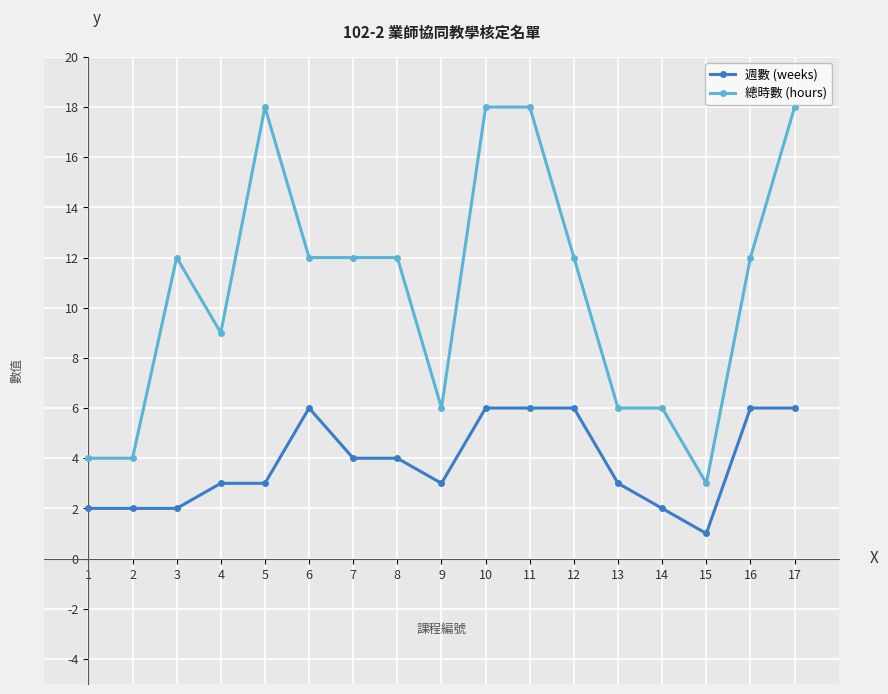

Between 11 and 14, which series saw the biggest shift?

總時數 (hours)